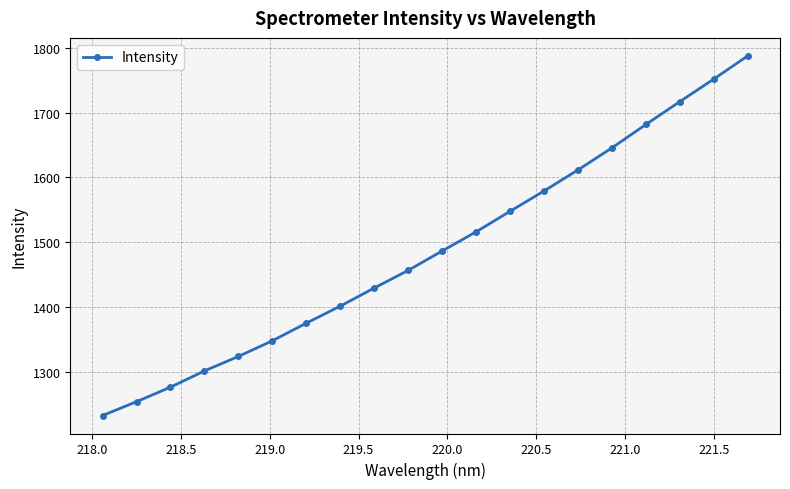

Does the chart have visible grid lines?

Yes